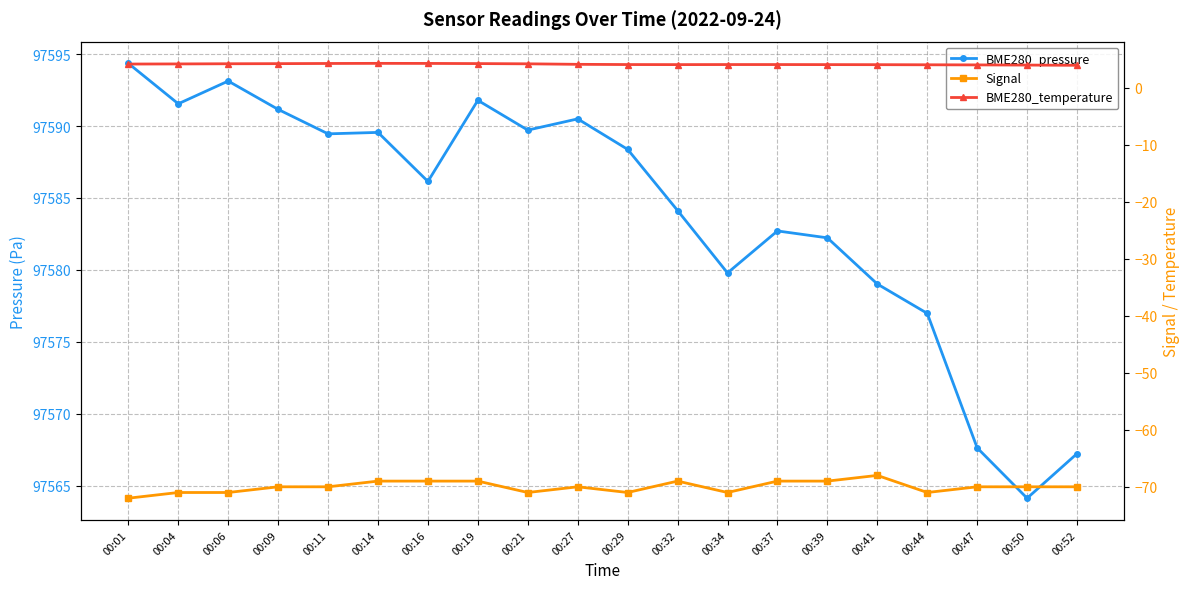

The value of BME280_pressure at 00:39 is 97582.2. True or false?

True